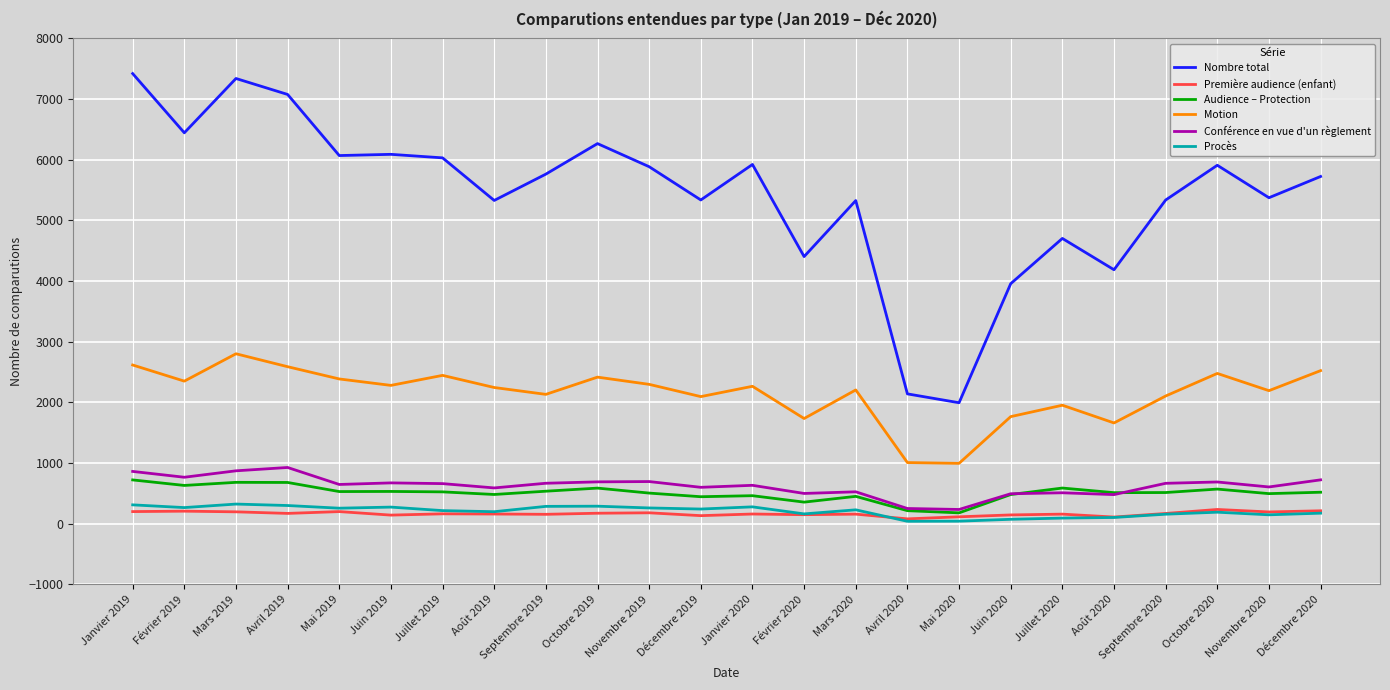

Which series has the largest range (max minus min)?

Nombre total